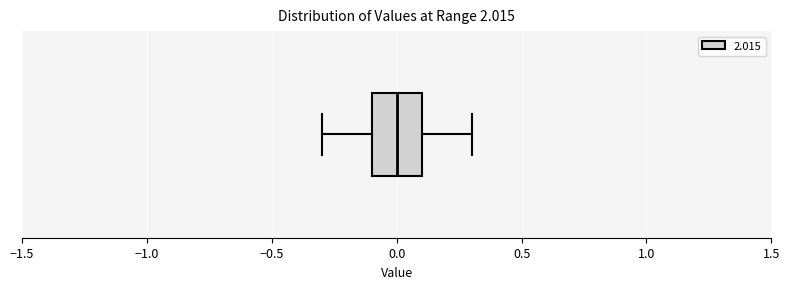

Transcribe this box plot: give where the median line is, the range the box spans, and where the two whiskers end, as read against the x-axis. The values are not printed on the chart, so give them approximately, as read against the axis.

median 0.0, box -0.1 to 0.1, whiskers -0.3 to 0.3